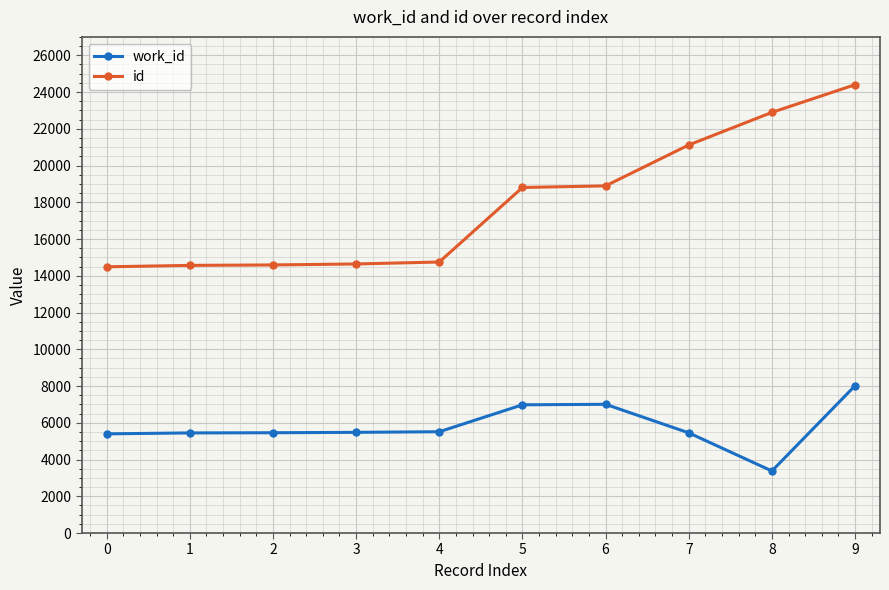

True or false: work_id has more than 0 interior local peaks.

True